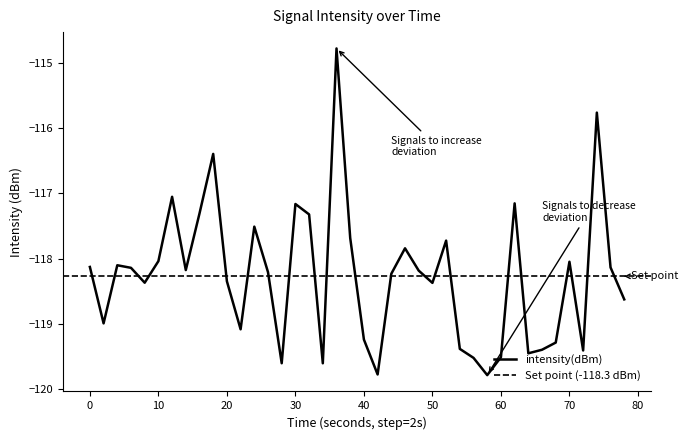

What is the difference between the maximum and minimum values?

5.0